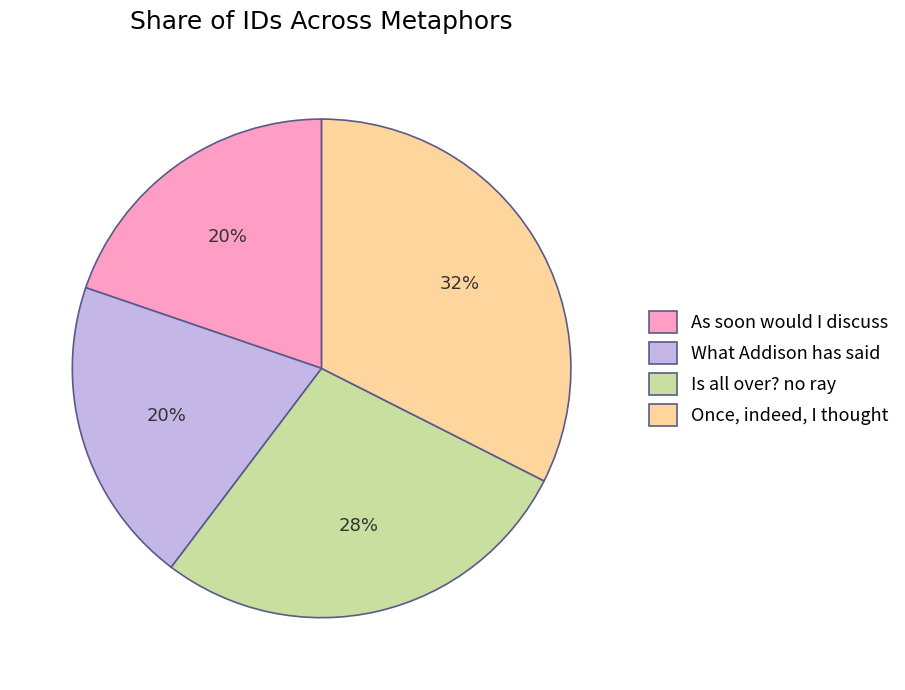

The Once, indeed, I thought slice represents 23% of the pie. True or false?

False